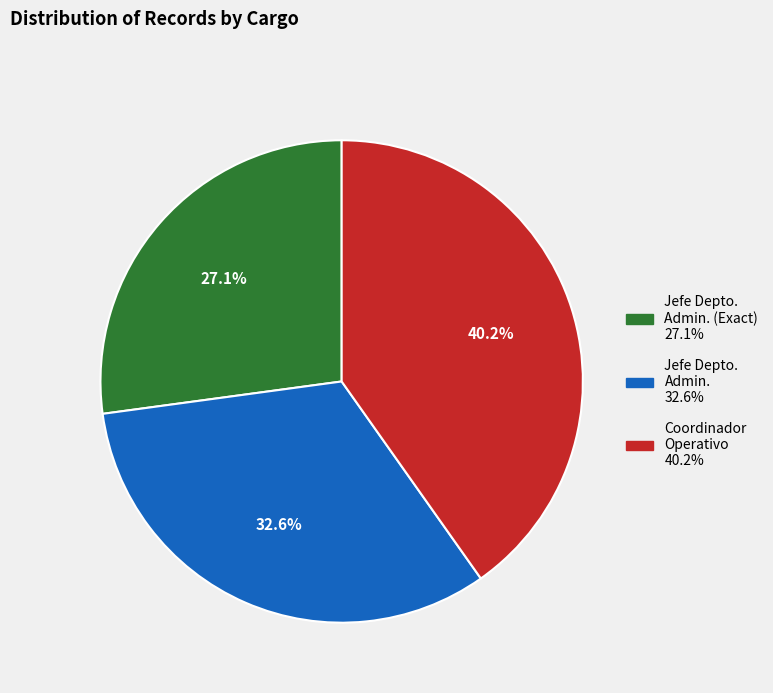

Does any single category account for the majority?

No